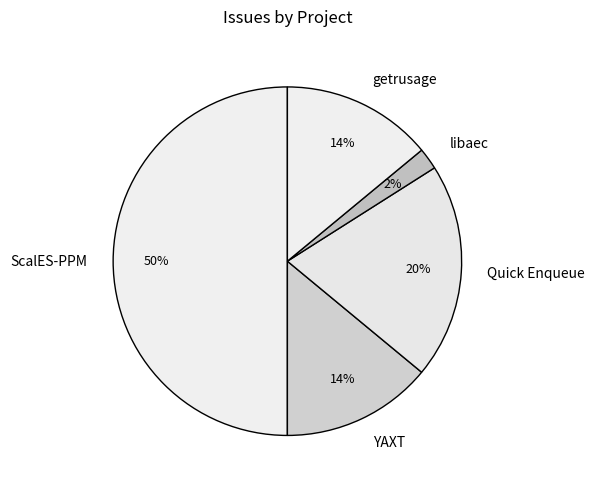

How many slices are in this pie chart?

5